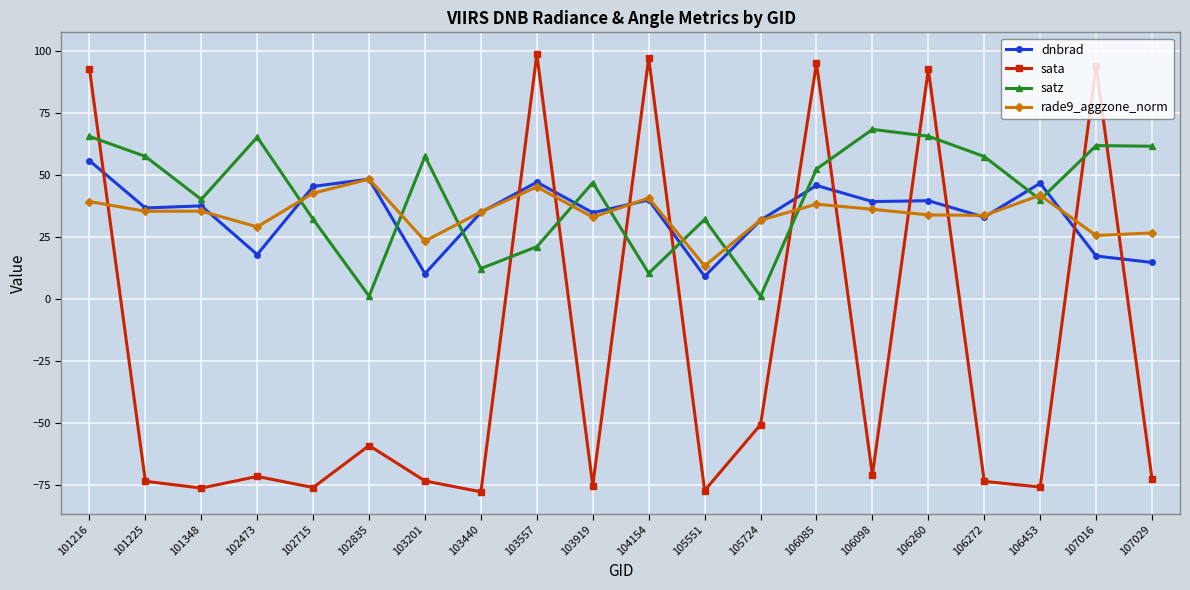

Where do satz and sata first cross each other?

101216 and 101225